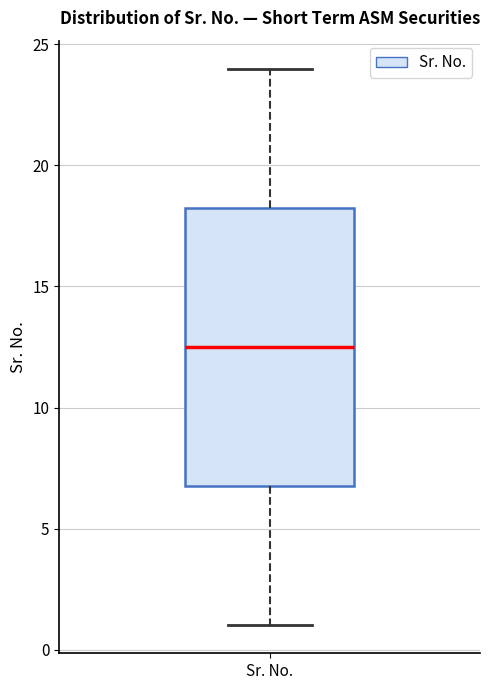

Read this box plot against the y-axis: the position of the median line, the range covered by the box, and the ends of both whiskers. The values are not printed on the chart, so give them approximately, as read against the axis.

median 12.5, box 7.0 to 18.5, whiskers 1.0 to 24.0